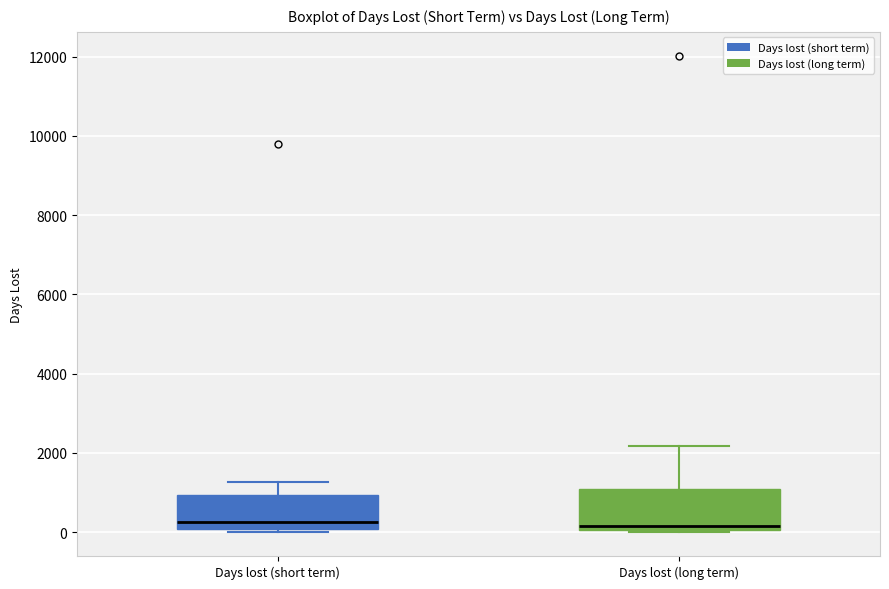

Reading left to right, transcribe this box plot: for each box, give where its median line is, the range the box spans, and where its two whiskers end, as read against the y-axis. The values are not printed on the chart, so give them approximately, as read against the axis.

Days lost (short term): median 200, box 0 to 1000, whiskers 0 (just below the box's lower edge) to 1200
Days lost (long term): median 200, box 0 to 1000, whiskers 0 to 2200